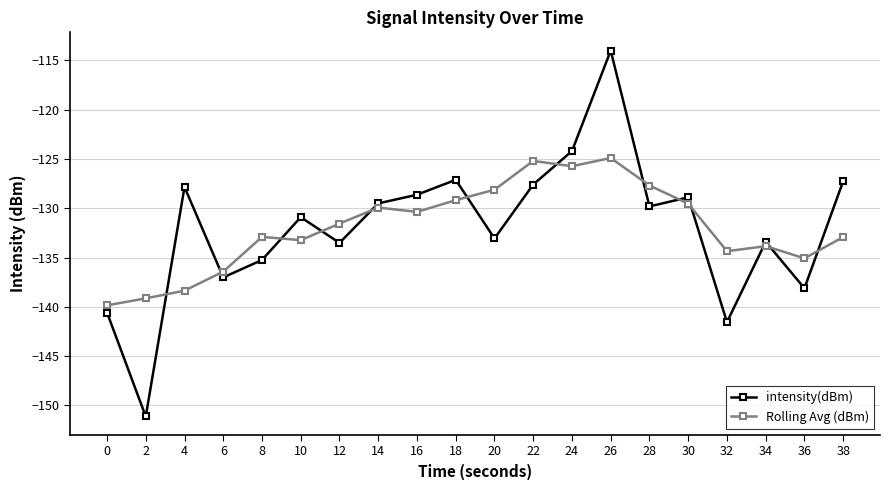

How many values in the Rolling Avg (dBm) series exceed -131?

9